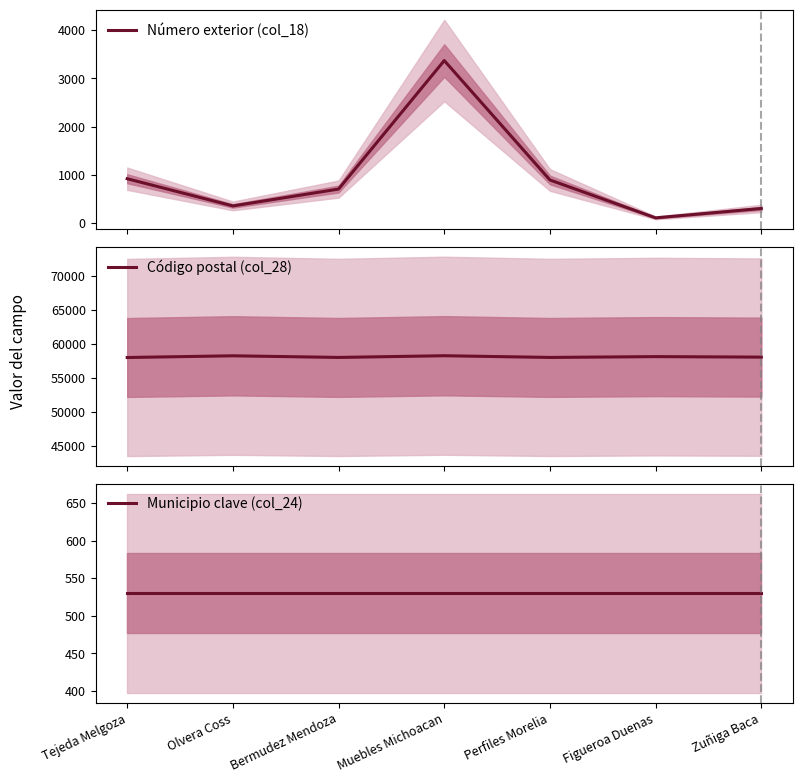

Which label corresponds to the largest value in the chart?

Muebles Michoacan